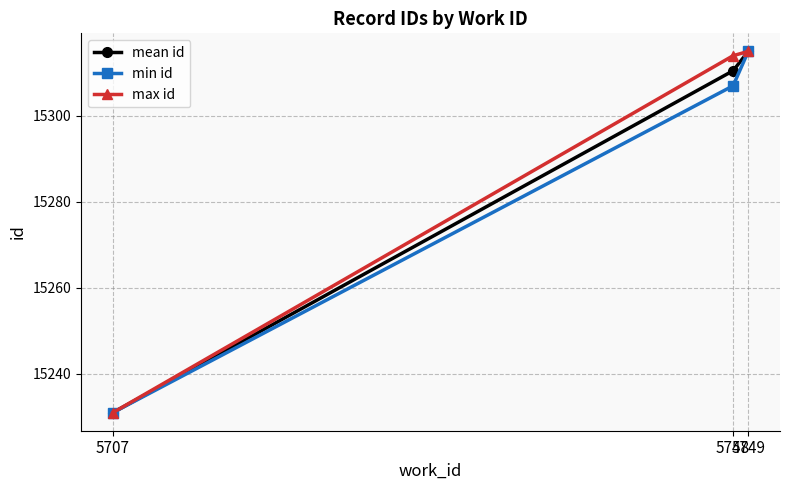

Does the chart display data point markers on the line(s)?

Yes